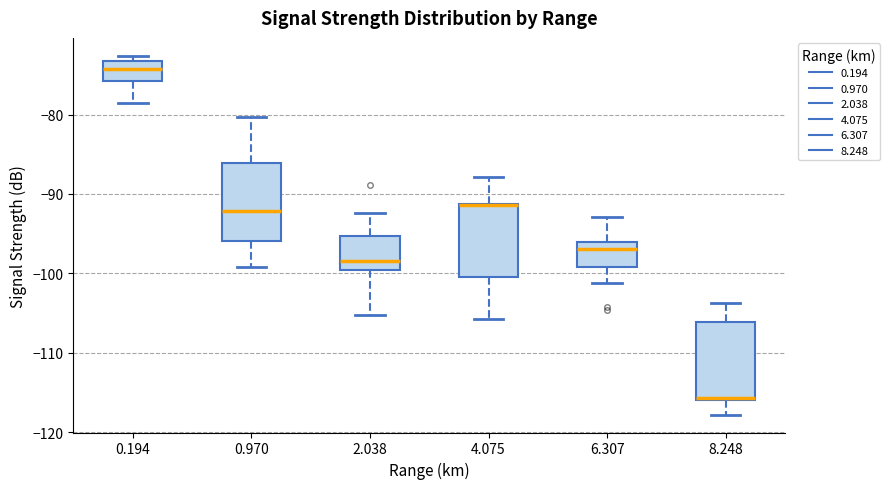

Reading left to right, read every box against the y-axis: the position of its median line, the range the box covers, and the ends of its whiskers. The values are not printed on the chart, so give them approximately, as read against the axis.

0.194: median -74, box -76 to -73, whiskers -78 to -73 (just above the box's upper edge)
0.970: median -92, box -96 to -86, whiskers -99 to -80
2.038: median -98, box -100 to -95, whiskers -105 to -92
4.075: median -91 (drawn on the box's upper edge), box -100 to -91, whiskers -106 to -88
6.307: median -97, box -99 to -96, whiskers -101 to -93
8.248: median -116 (just above the box's lower edge), box -116 to -106, whiskers -118 to -104